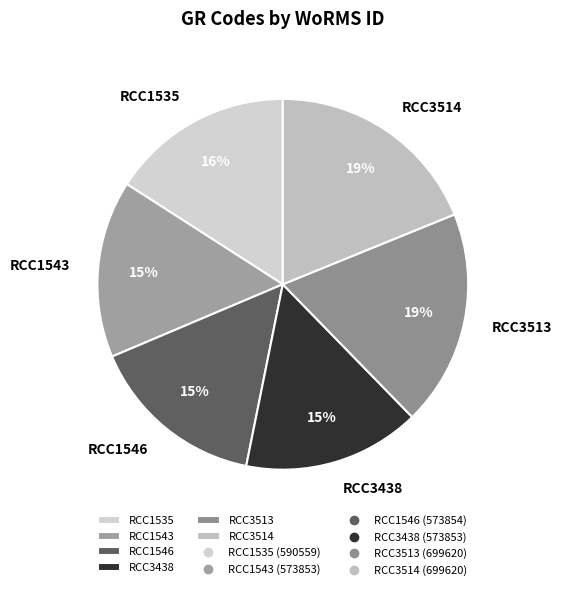

What percentage is the RCC3514 slice, to the nearest percent?

19%